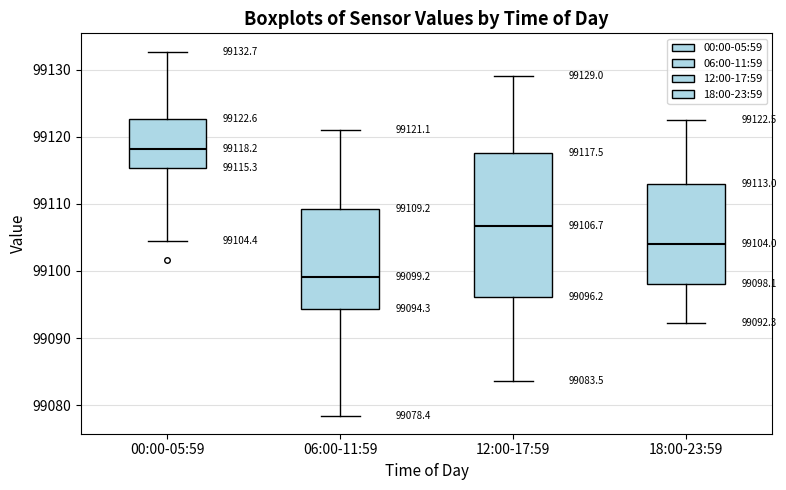

Comparing the boxes themselves (not the whiskers), which one is the tallest?

12:00-17:59